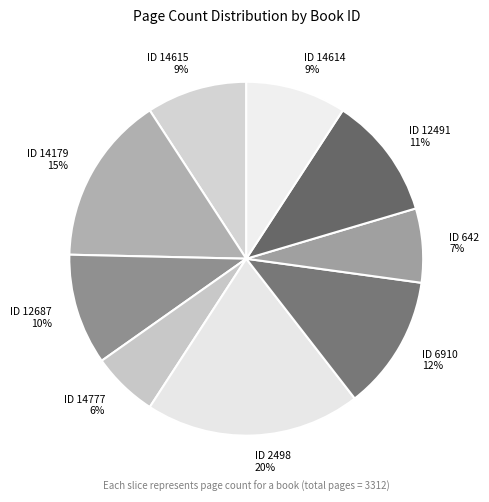

To the nearest percent, what percentage of the pie is ID 12491?

11%